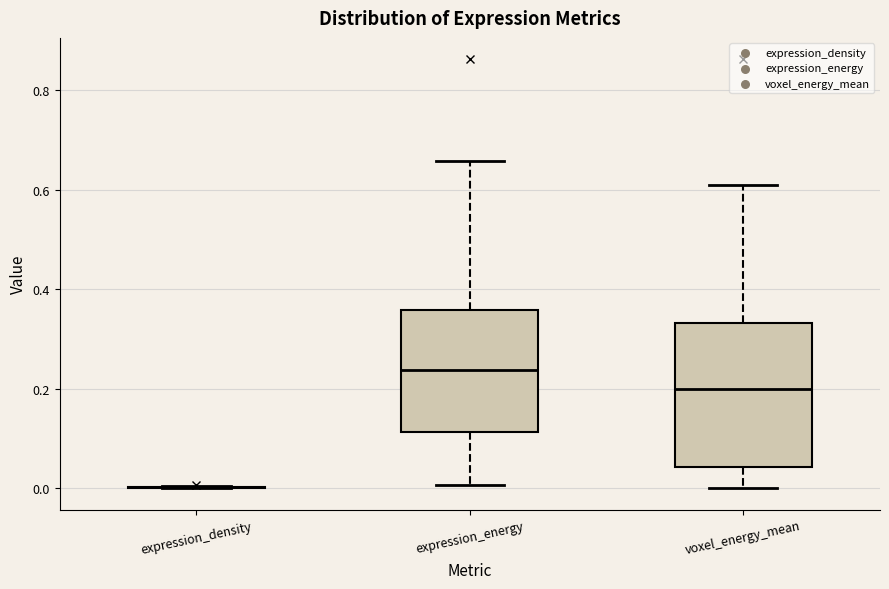

Where does the lower whisker of the box for voxel_energy_mean end on the y-axis? The values are not printed on the chart, so give them approximately, as read against the axis.

0.00